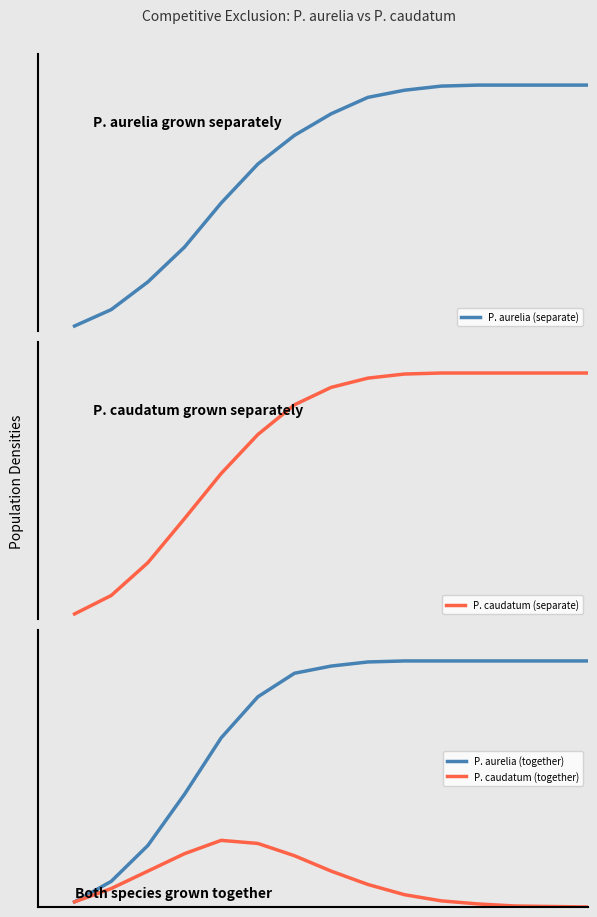

True or false: P. caudatum (separate) and P. aurelia (separate) cross at least once.

False